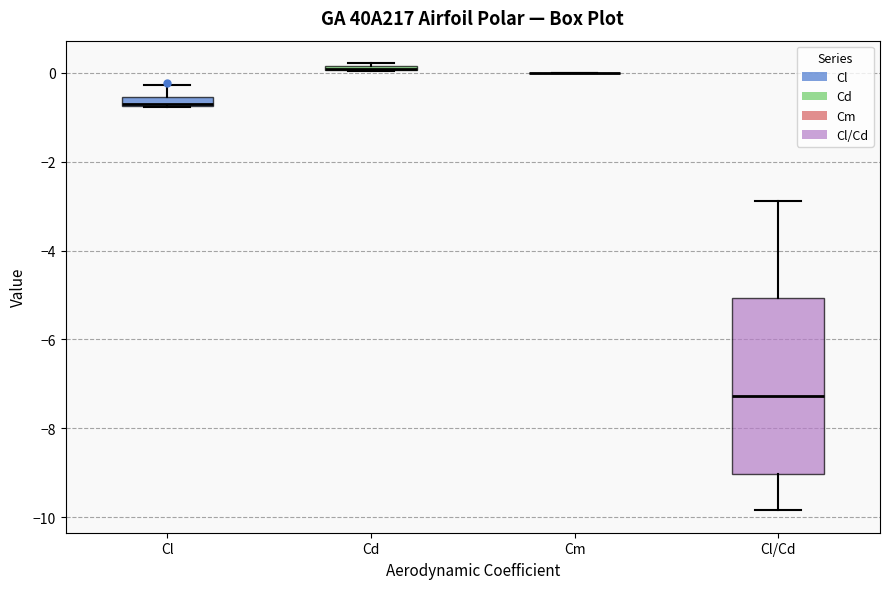

Which box is the tallest, from its lower edge to its upper edge?

Cl/Cd